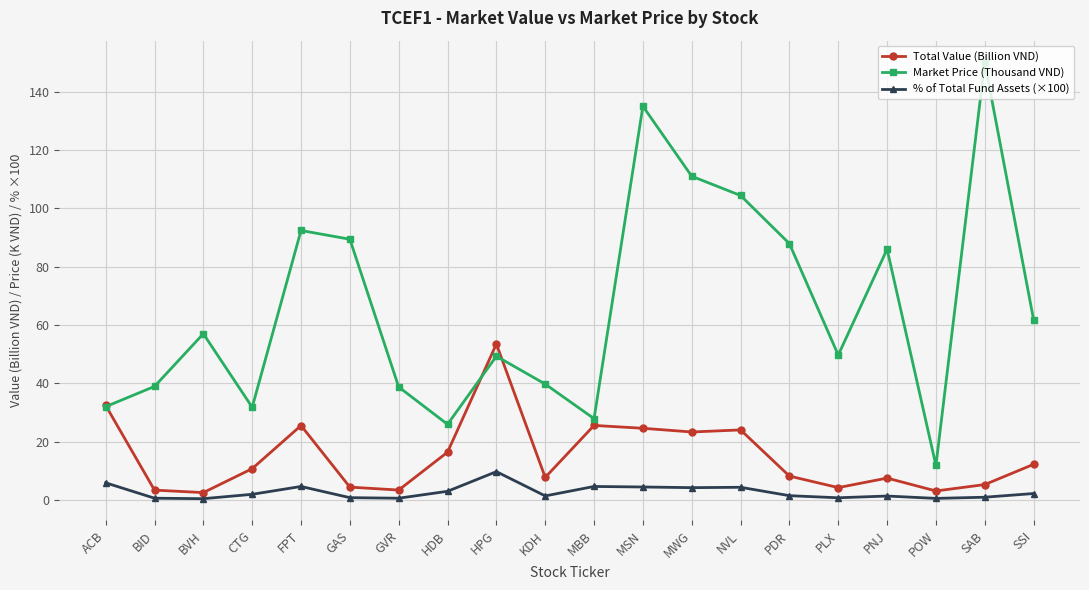

What is the difference between the maximum and second lowest values in the % of Total Fund Assets (×100) series?

9.2